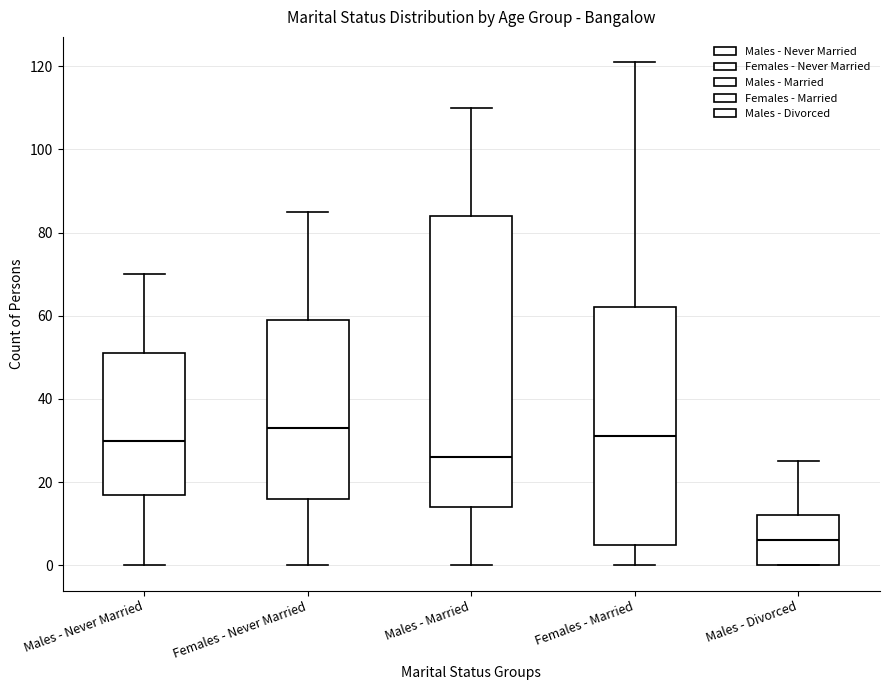

Reading left to right, read every box against the y-axis: the position of its median line, the range the box covers, and the ends of its whiskers. The values are not printed on the chart, so give them approximately, as read against the axis.

Males - Never Married: median 30, box 18 to 52, whiskers 0 to 70
Females - Never Married: median 34, box 16 to 60, whiskers 0 to 86
Males - Married: median 26, box 14 to 84, whiskers 0 to 110
Females - Married: median 32, box 6 to 62, whiskers 0 to 122
Males - Divorced: median 6, box 0 to 12, whiskers 0 to 26